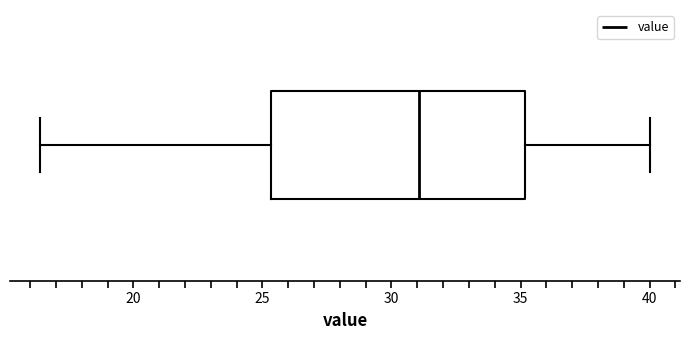

Where does the left whisker of the box end on the x-axis? The values are not printed on the chart, so give them approximately, as read against the axis.

16.5